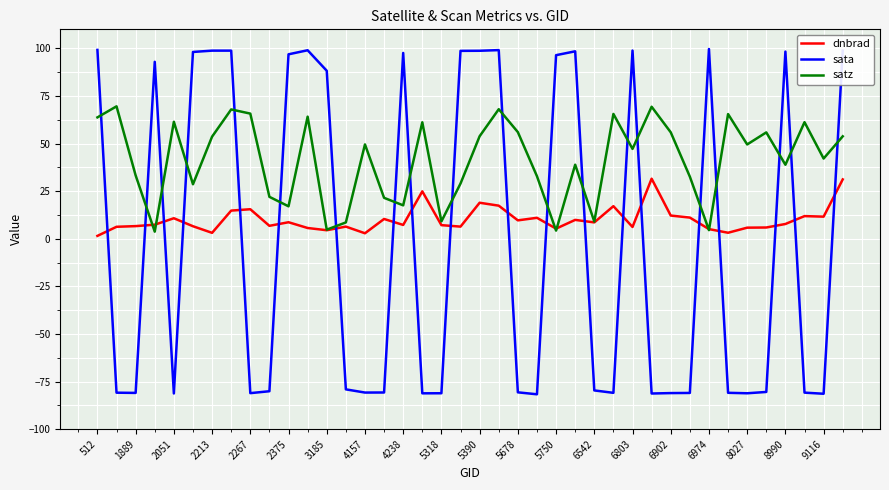

How many intersections are there between dnbrad and sata?

20